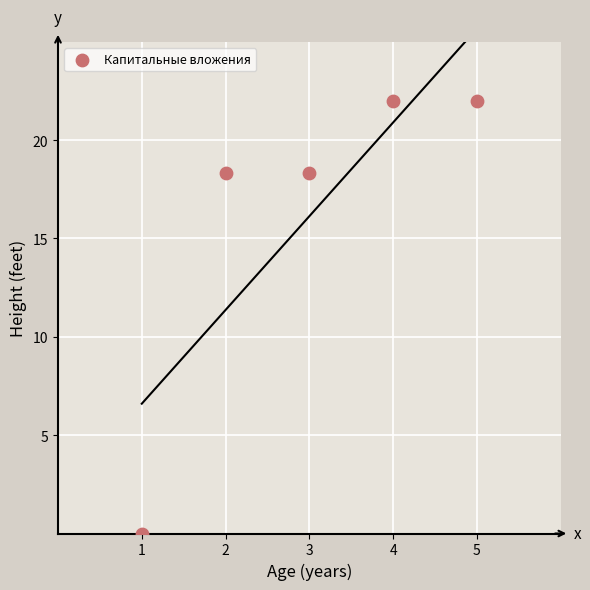

What is the average Y value?

16.1